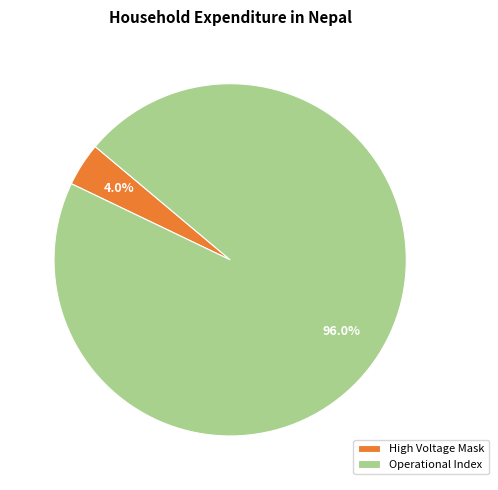

To the nearest percent, what is the difference between the largest and smallest slice percentages?

92%